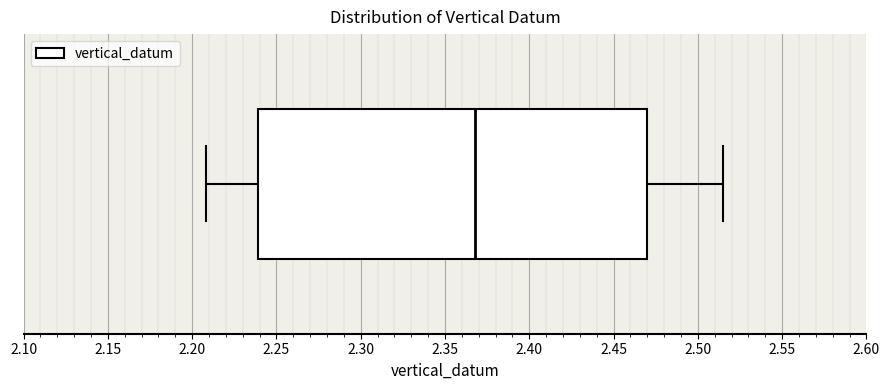

Where is the right edge of the box on the x-axis? The values are not printed on the chart, so give them approximately, as read against the axis.

2.470